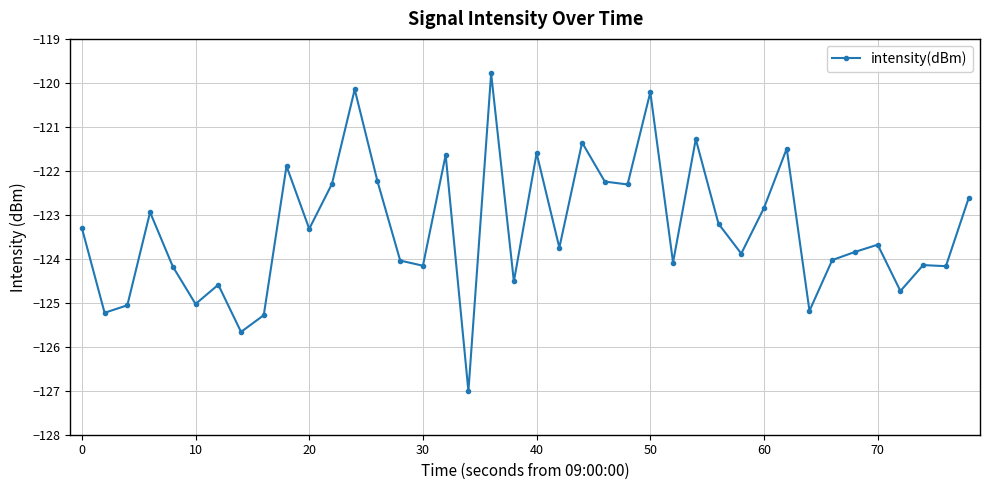

True or false: the data has more than 1 interior local peaks.

True